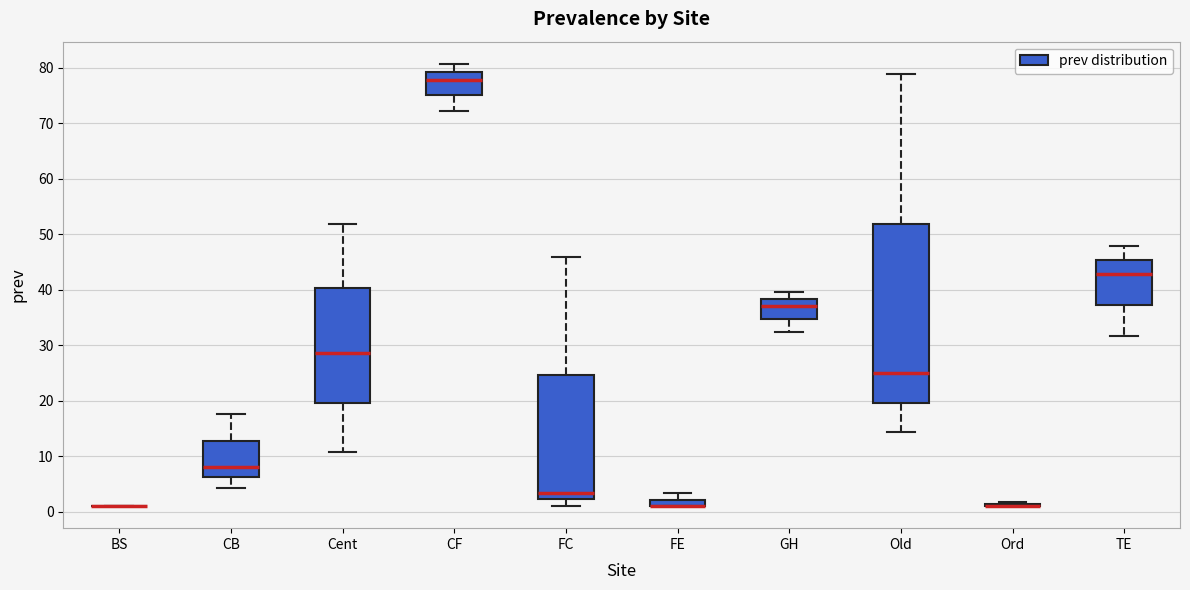

Which box is the tallest, from its lower edge to its upper edge?

Old